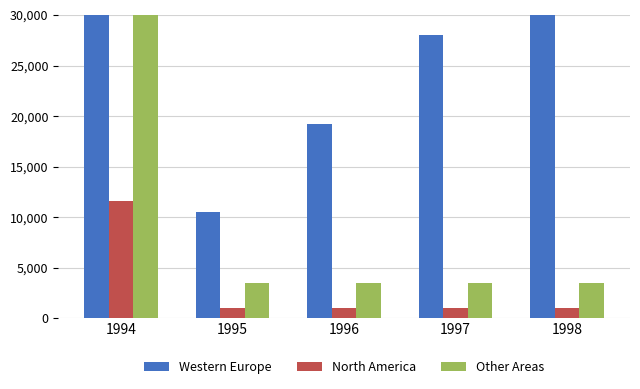

Reading left to right, what are all the values shown in this chart?

Western Europe: 373100	10500	19250	28000	37800
North America: 11600	1000	1000	1000	1000
Other Areas: 40600	3500	3500	3500	3500